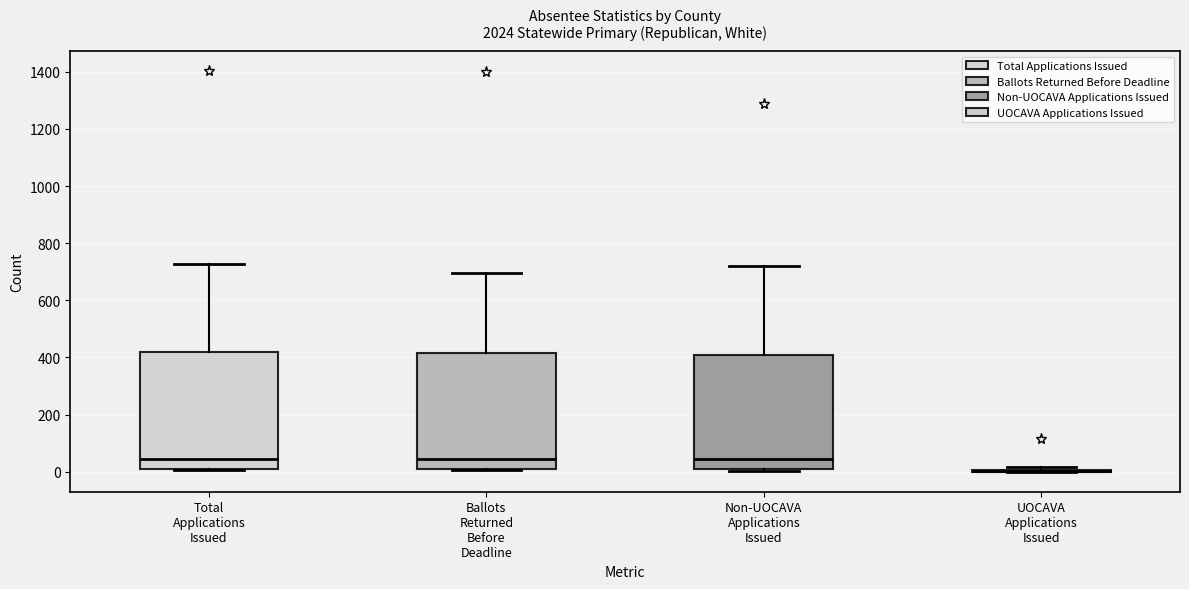

Reading left to right, read every box against the y-axis: the position of its median line, the range the box covers, and the ends of its whiskers. The values are not printed on the chart, so give them approximately, as read against the axis.

Total Applications Issued: median 40, box 0 to 420, whiskers 0 to 720
Ballots Returned Before Deadline: median 40, box 0 to 420, whiskers 0 to 700
Non-UOCAVA Applications Issued: median 40, box 0 to 400, whiskers 0 to 720
UOCAVA Applications Issued: box collapsed to a line at 0, whiskers 0 to 20